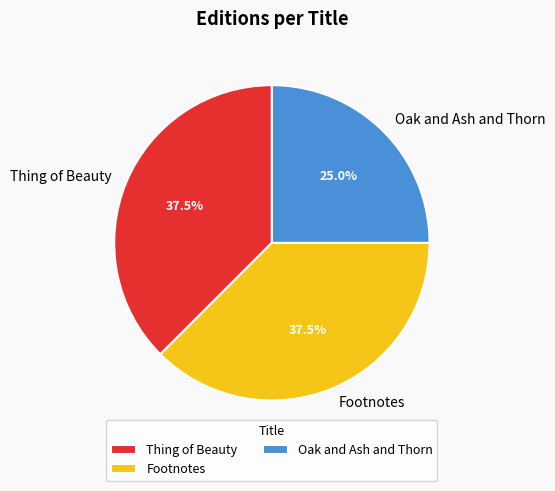

Does any single category account for the majority?

No